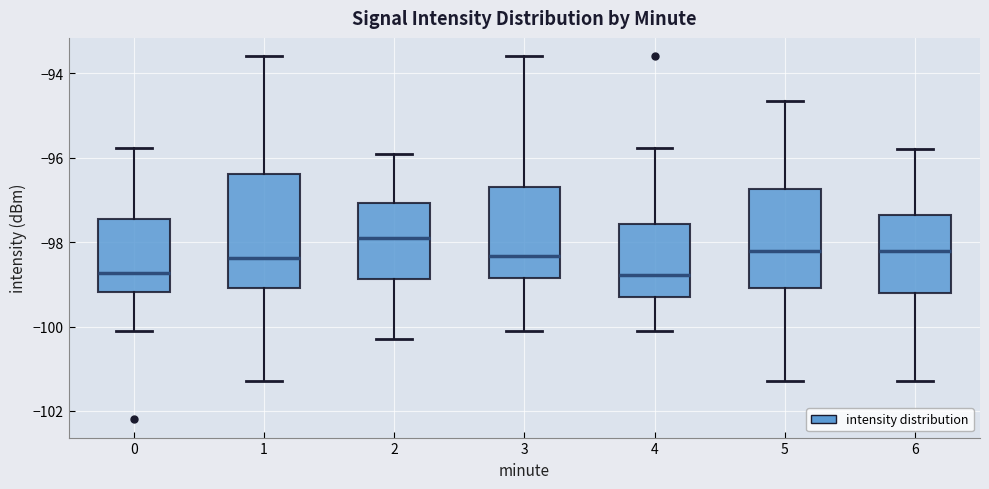

Comparing the boxes themselves (not the whiskers), which one is the tallest?

1